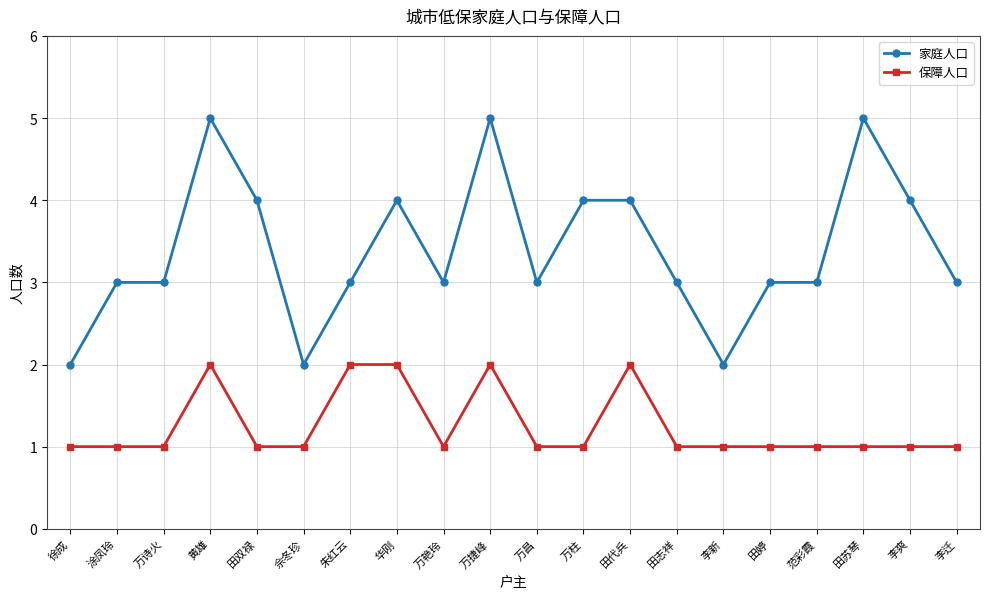

List the series in order of their overall mean, lowest first.

保障人口, 家庭人口